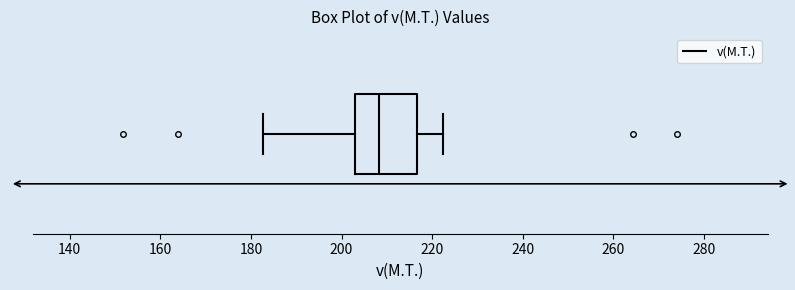

Where does the right whisker of the box end on the x-axis? The values are not printed on the chart, so give them approximately, as read against the axis.

222